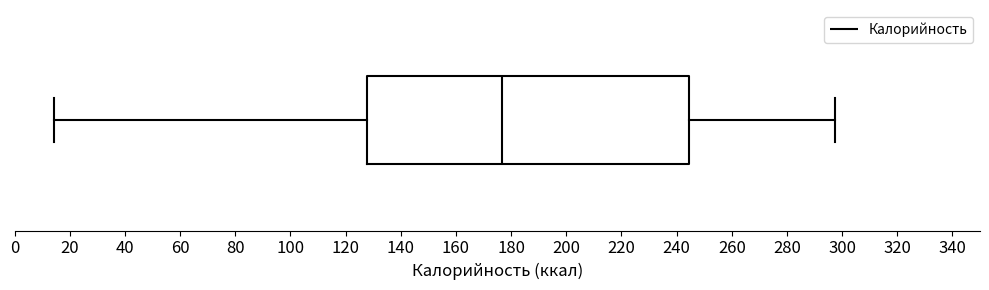

Transcribe this box plot: give where the median line is, the range the box spans, and where the two whiskers end, as read against the x-axis. The values are not printed on the chart, so give them approximately, as read against the axis.

median 176, box 128 to 244, whiskers 14 to 298